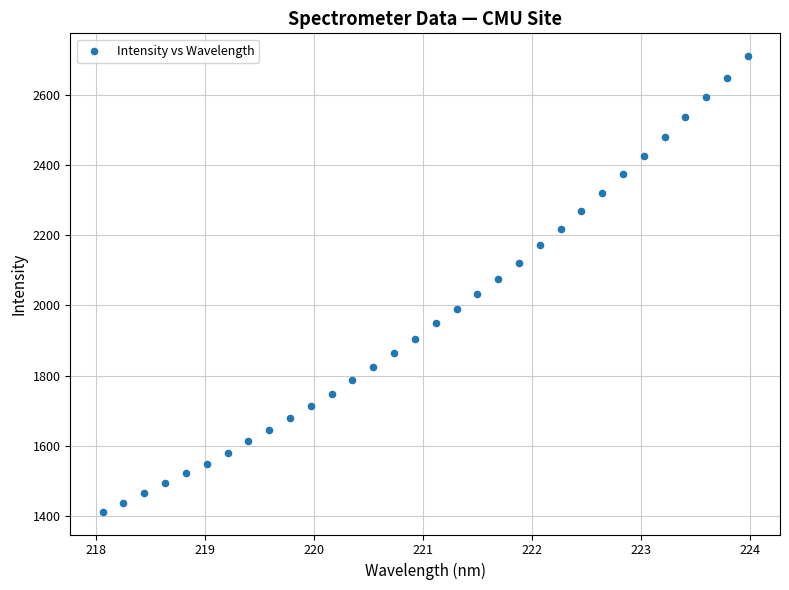

What is the range of X values (max minus min)?

5.9